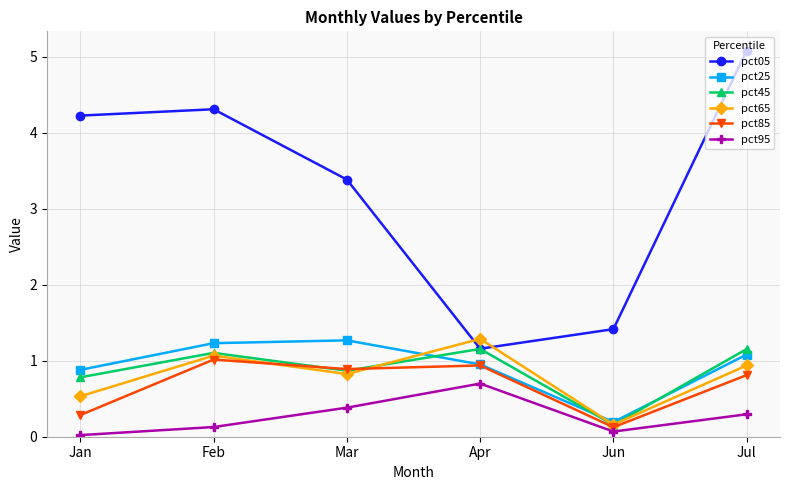

Which series changed the most between Feb and Jun?

pct05